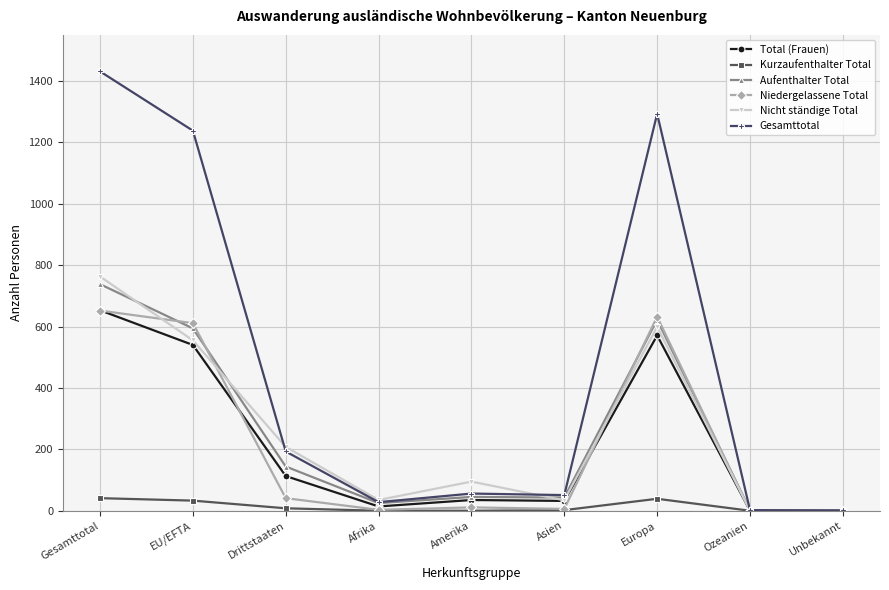

Which series changed the most between Drittstaaten and Unbekannt?

Nicht ständige Total